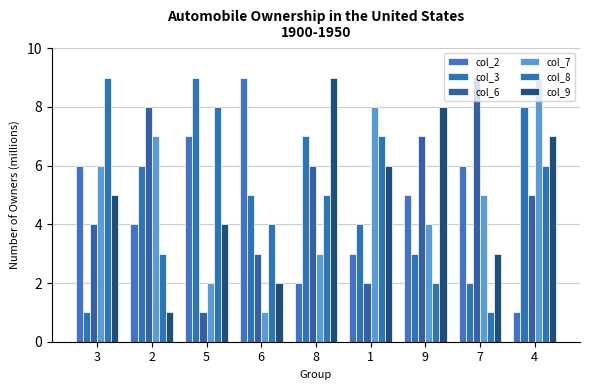

Which series has the largest total across all categories?

col_3